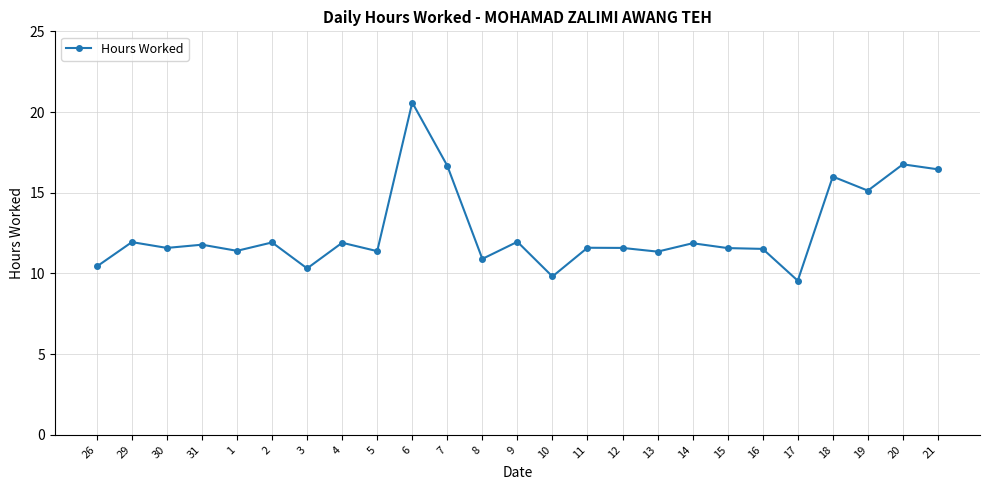

What is the difference between the values at 18 and 7?

0.7